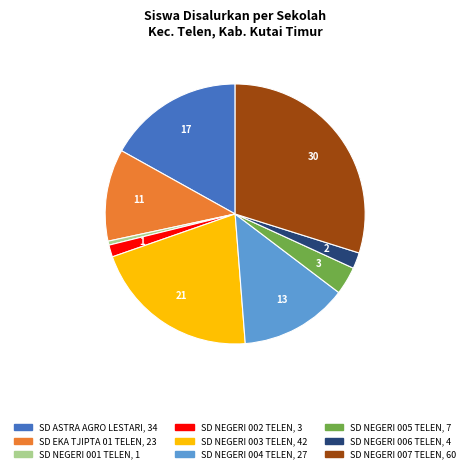

Count the number of slices in the pie.

9